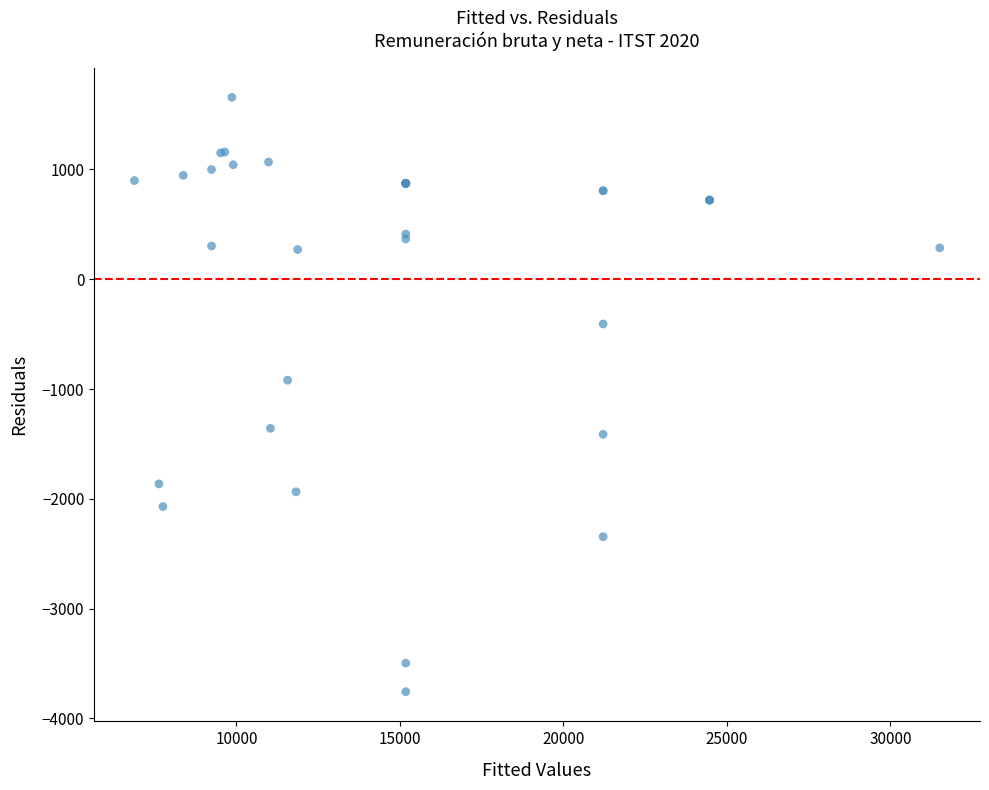

What Y value in the scatter plot is closest to -1049?

-919.9